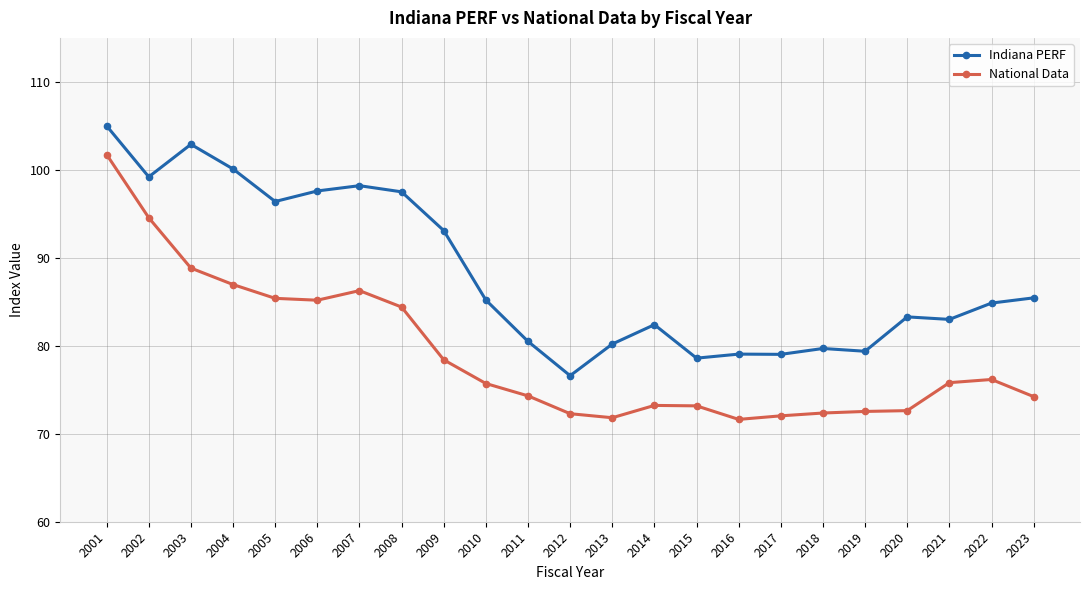

Which series has the largest total across all categories?

Indiana PERF